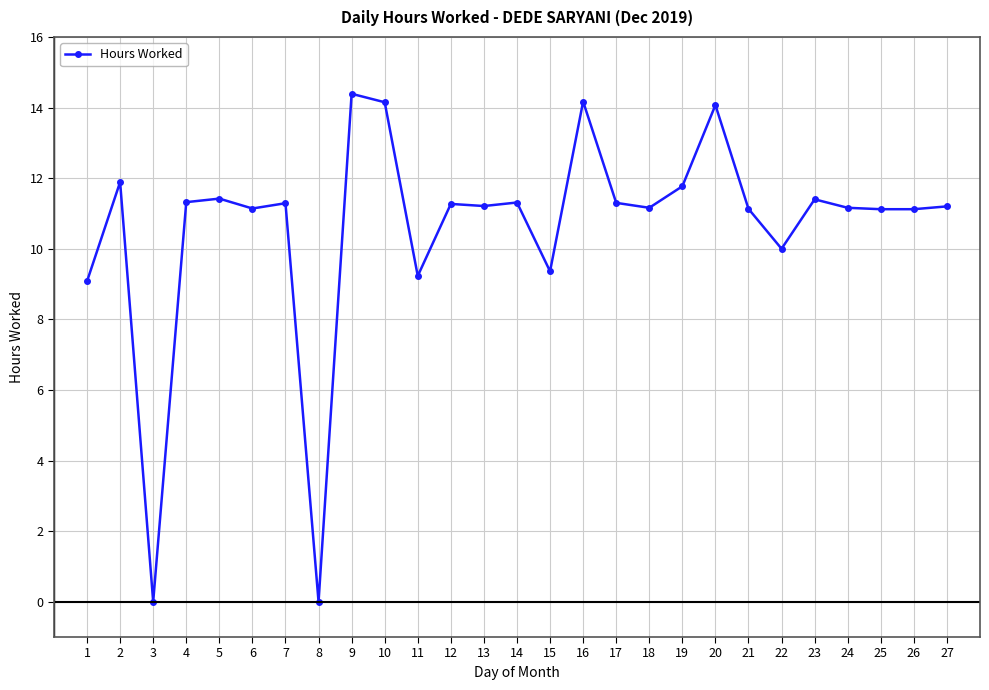

Where is the first local minimum?

3